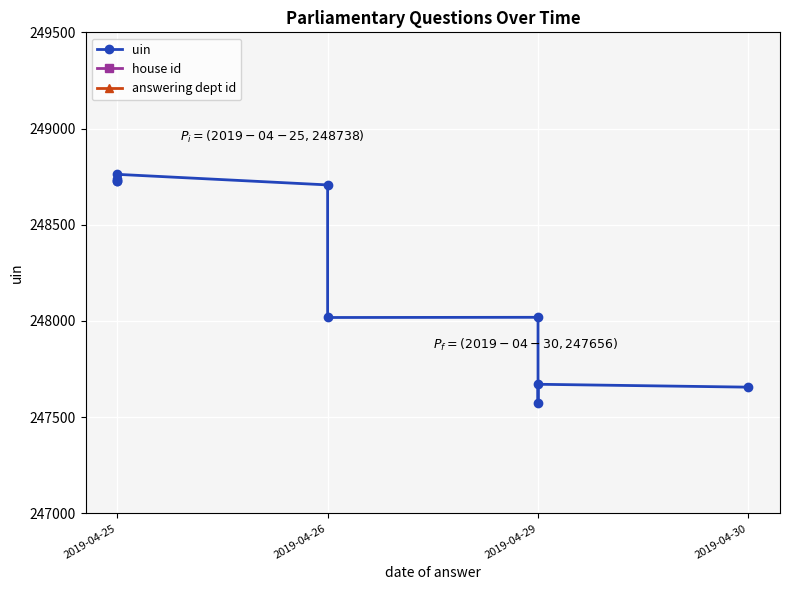

What is the maximum value shown in the chart?

248762